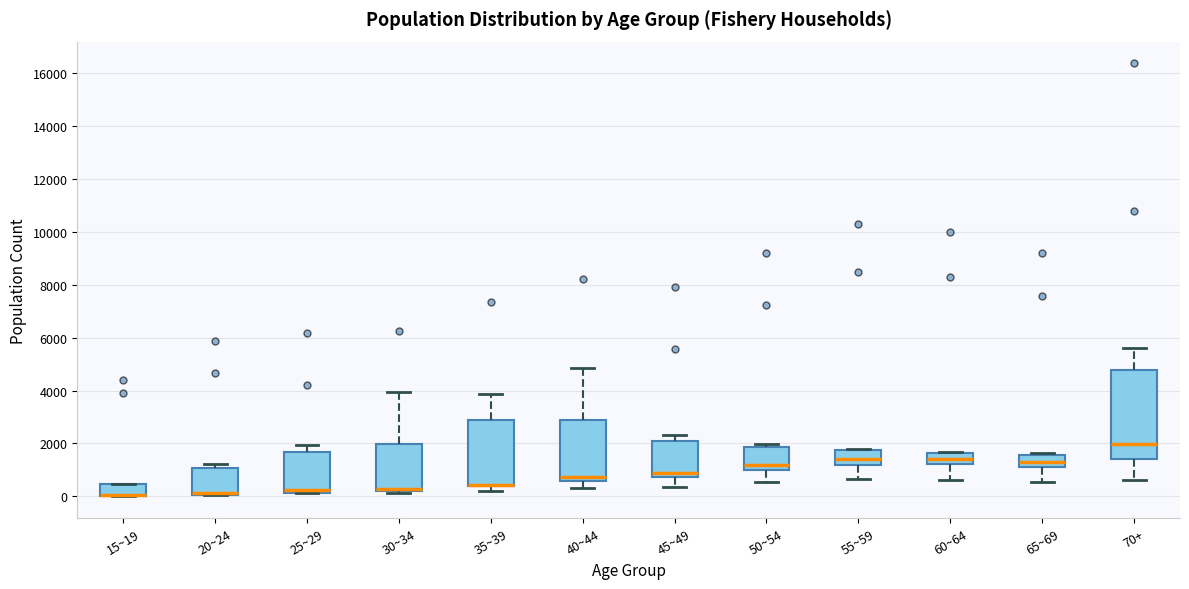

Comparing the boxes themselves (not the whiskers), which one is the tallest?

70+